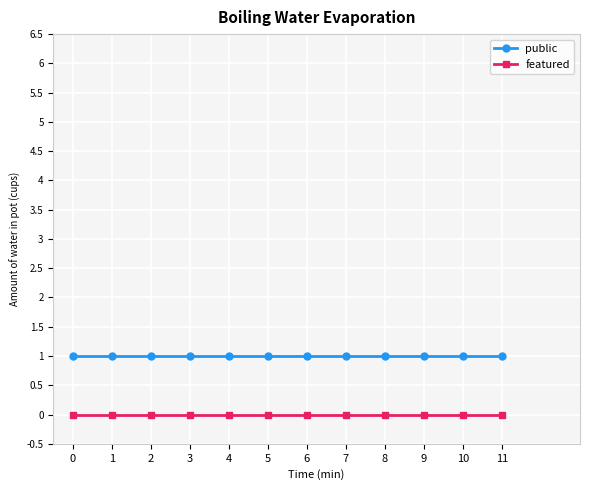

Is the value of featured at 5 greater than the value of public at 11?

No